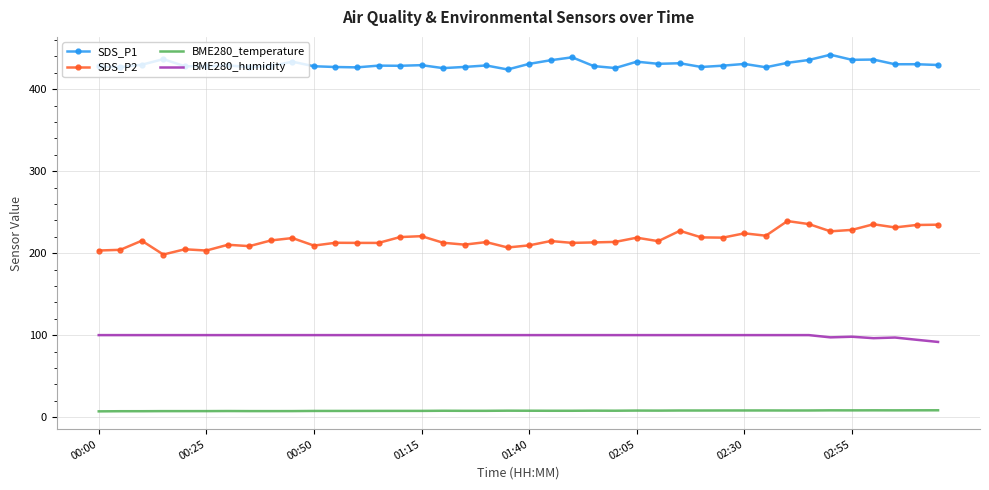

List the series in order of their peak value, lowest first.

BME280_temperature, BME280_humidity, SDS_P2, SDS_P1